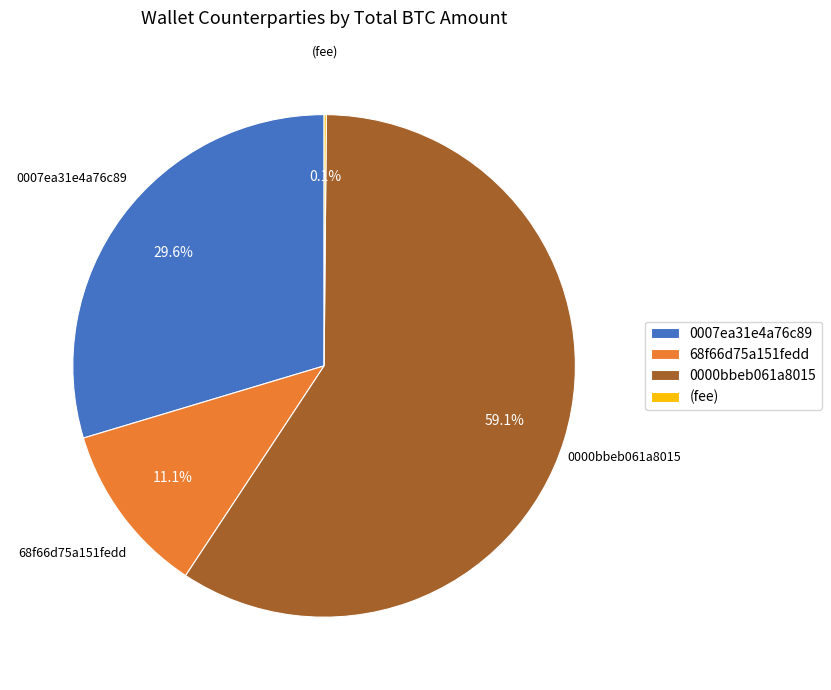

Is the sum of 0000bbeb061a8015 and 0007ea31e4a76c89 greater than half?

Yes